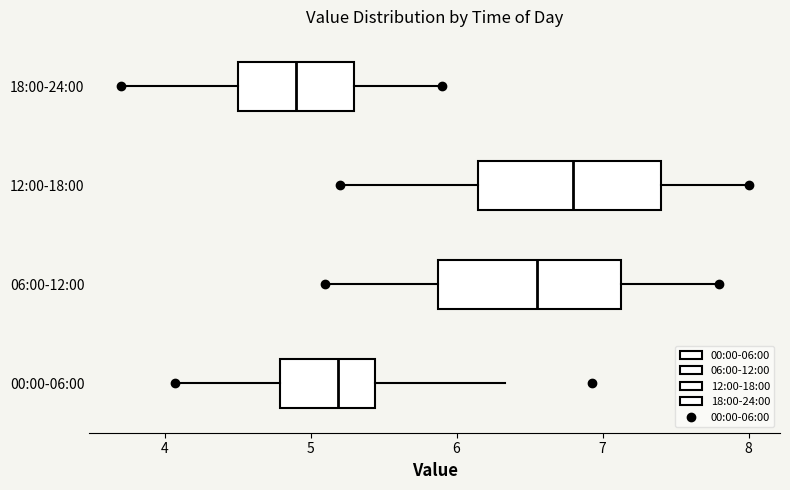

Which box's median line is the furthest to the left?

18:00-24:00